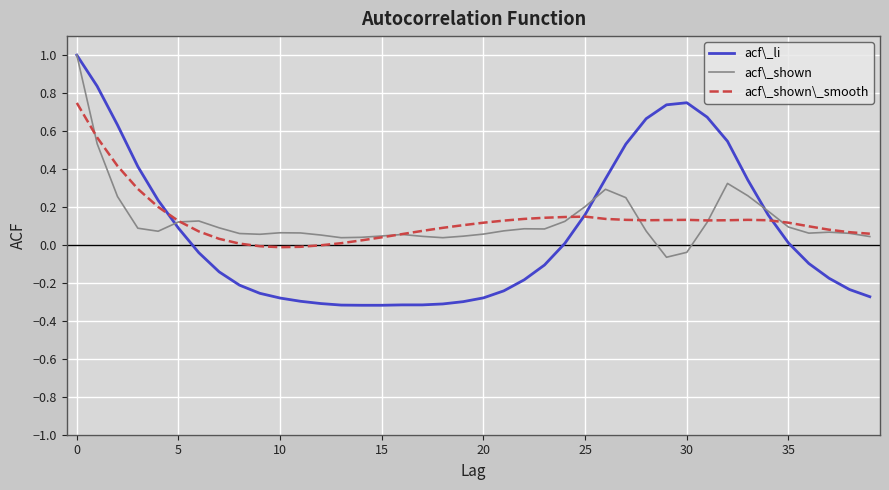

Which series has the largest range (max minus min)?

acf\_li